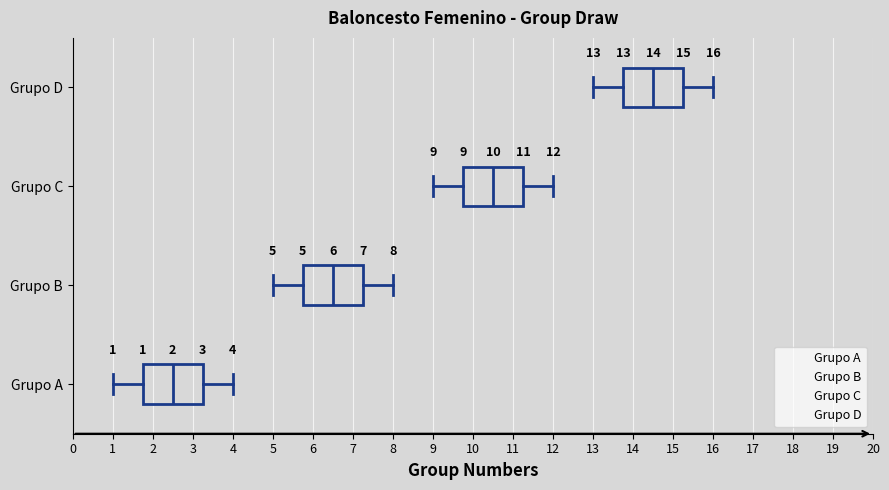

Which box has the furthest to the left median line?

Grupo A